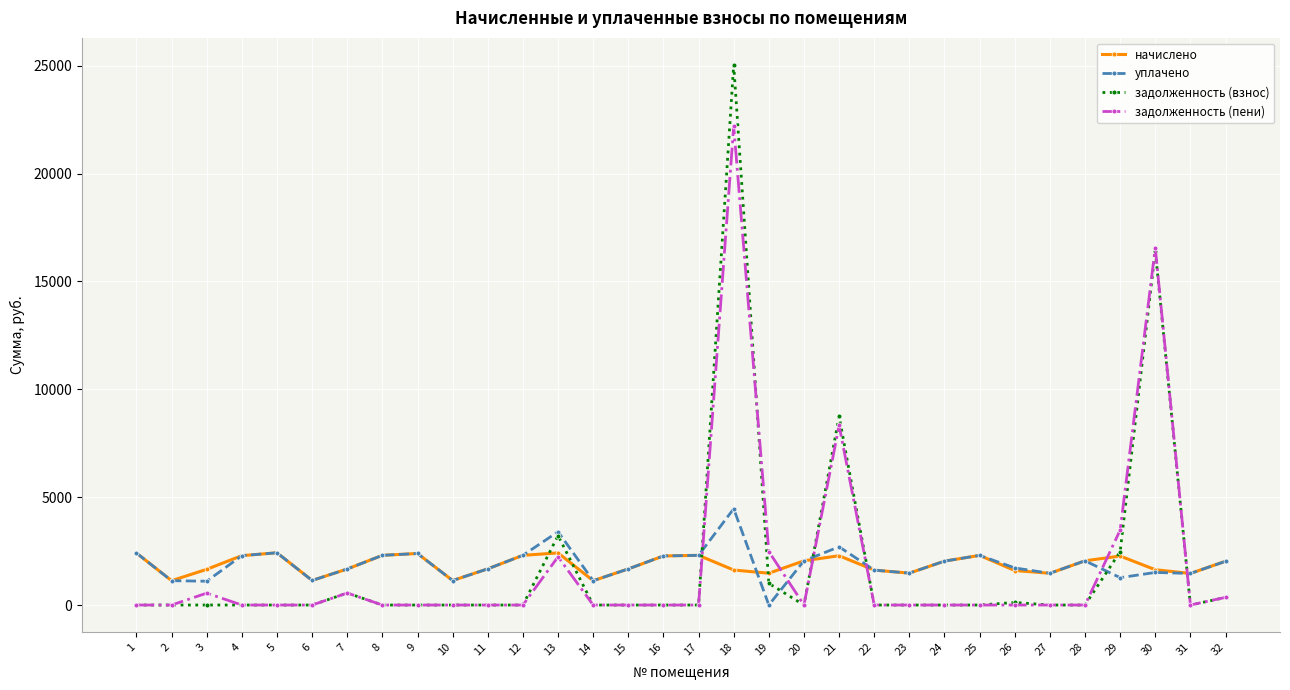

True or false: задолженность (взнос) has a value of 16425.0 at 11.

False